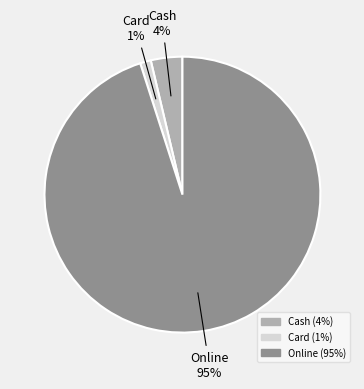

To the nearest percent, what percentage of the pie is Cash?

4%